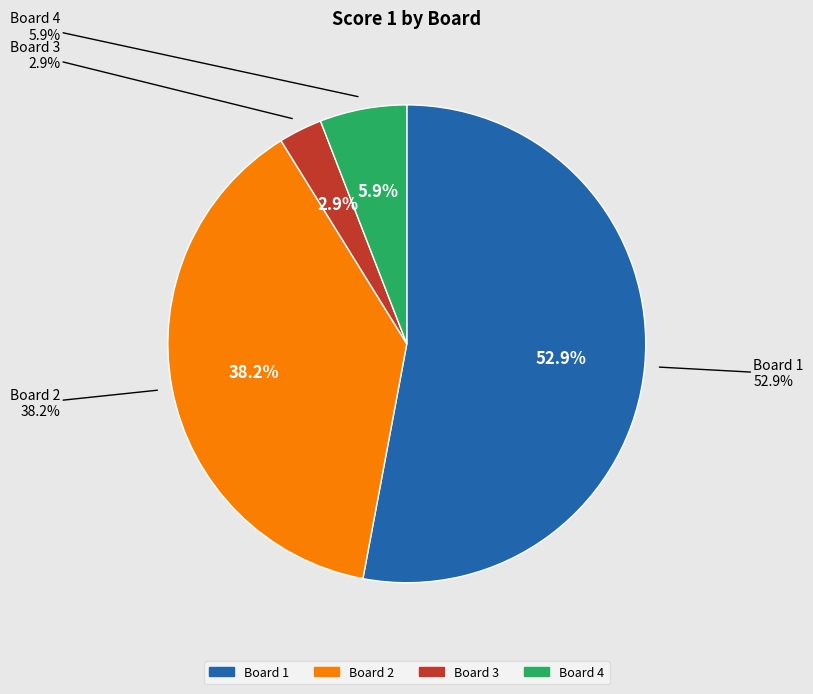

Rank the categories by value from highest to lowest.

1, 2, 4, 3